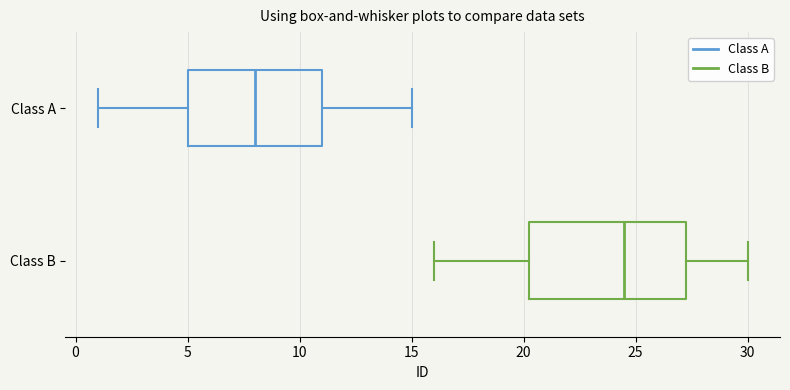

Which box is the widest, from its left edge to its right edge?

Class B